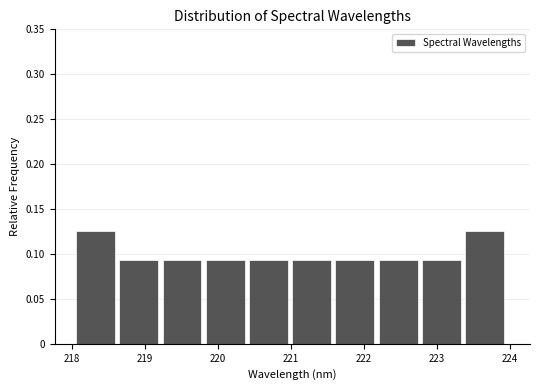

How tall is the bar that spans 223.4 to 224.0 on the x-axis? Neither the bar edges nor the heights are printed on the chart, so give them approximately, as read against the axes.

0.125